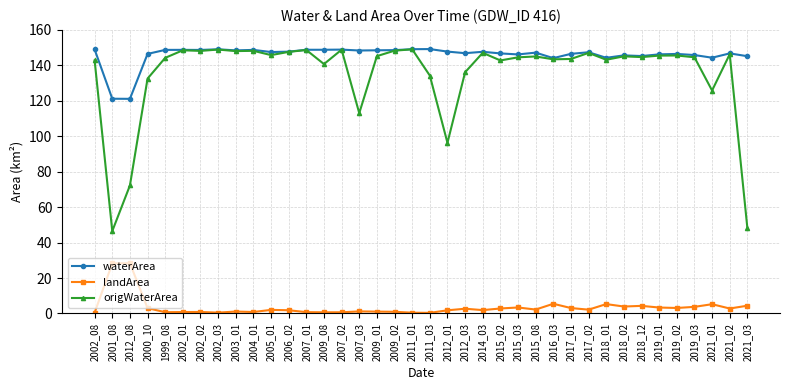

What are all the series names shown in the legend?

waterArea, landArea, origWaterArea